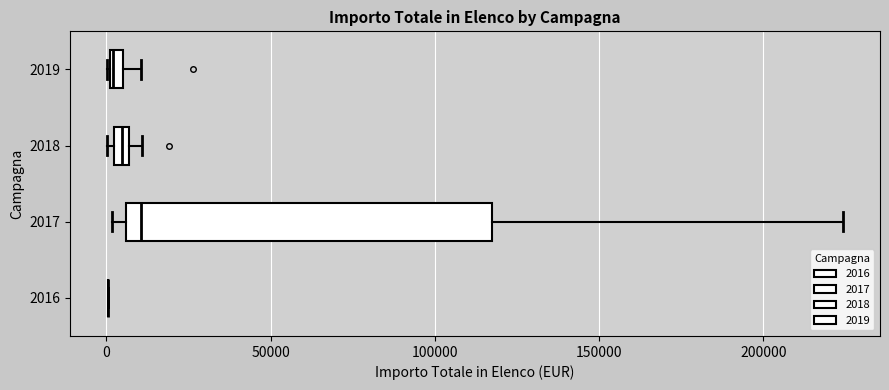

Comparing the boxes themselves (not the whiskers), which one is the widest?

2017